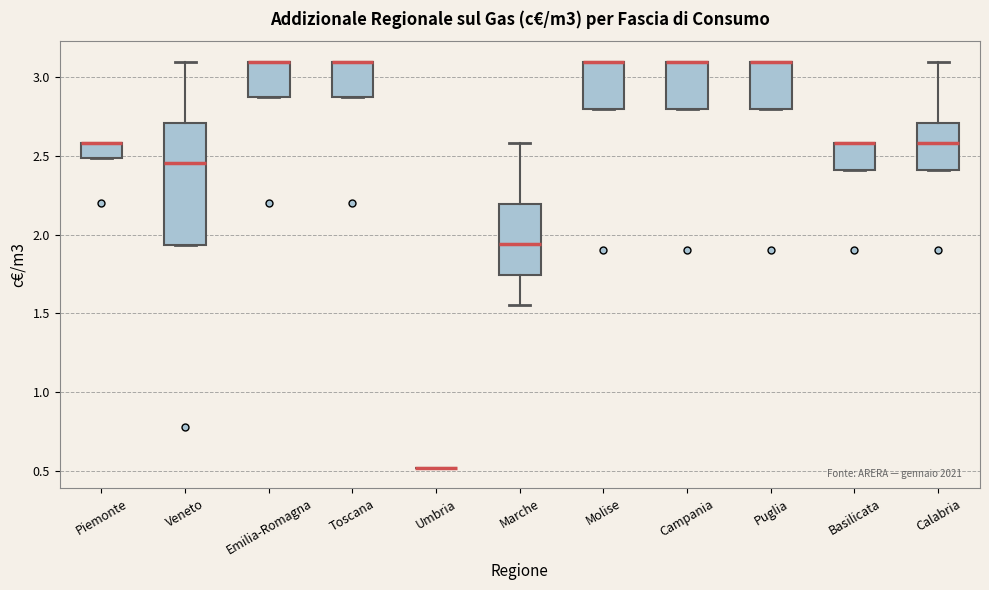

Which box is the tallest, from its lower edge to its upper edge?

Veneto